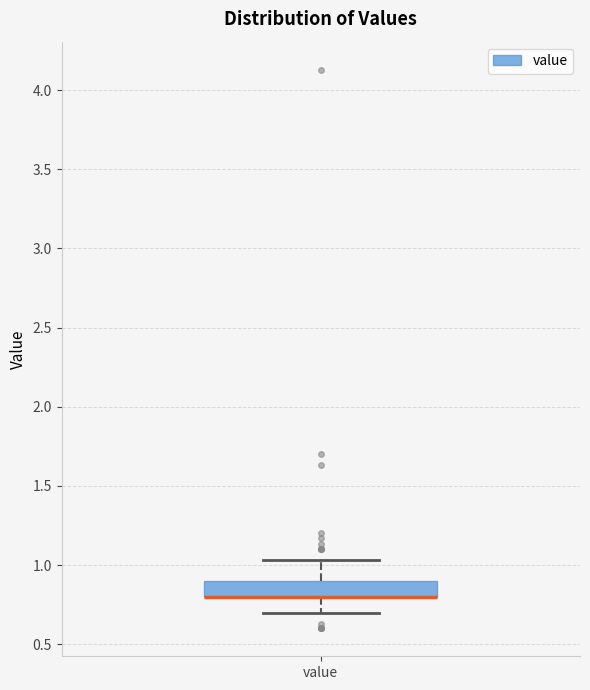

Transcribe this box plot: give where the median line is, the range the box spans, and where the two whiskers end, as read against the y-axis. The values are not printed on the chart, so give them approximately, as read against the axis.

median 0.80 (drawn on the box's lower edge), box 0.80 to 0.90, whiskers 0.70 to 1.05